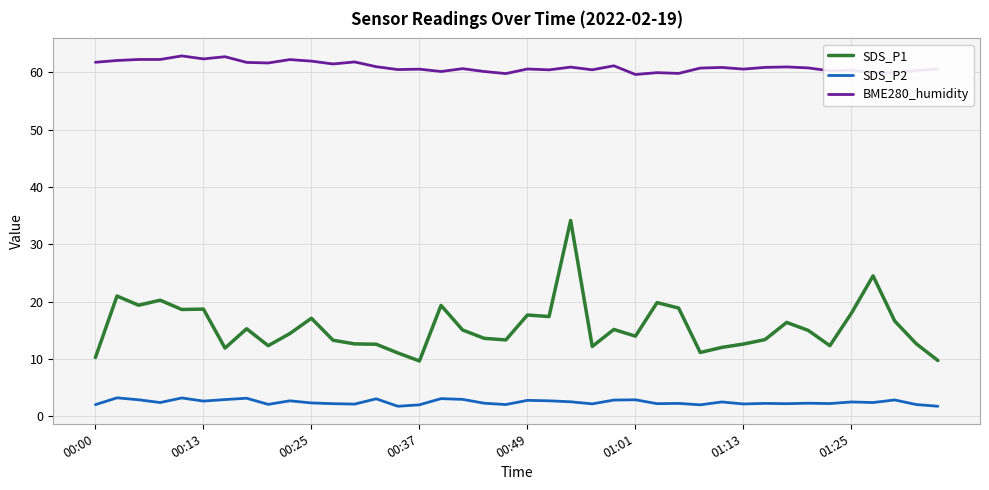

What is the sum of all SDS_P1 values?

623.3